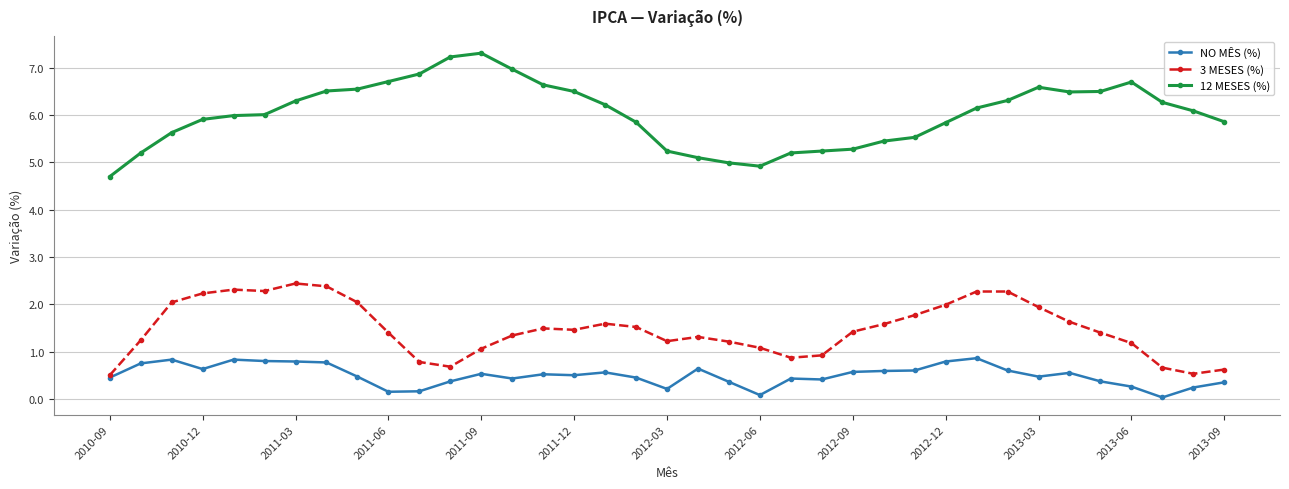

Is this an area chart (filled region under the line)?

No